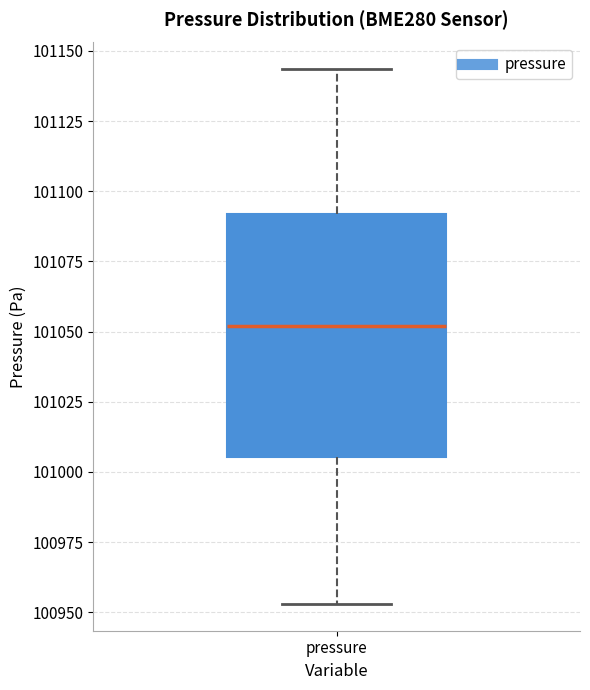

Where is the lower edge of the box for pressure on the y-axis? The values are not printed on the chart, so give them approximately, as read against the axis.

101005